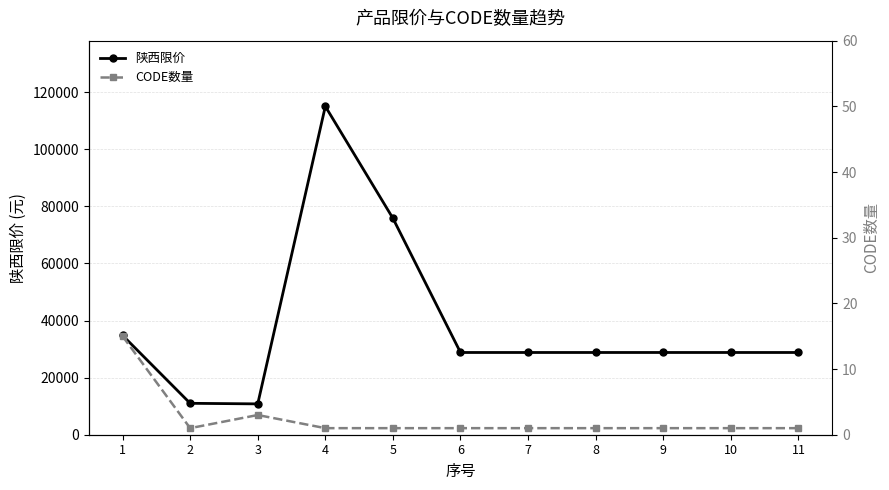

Which label corresponds to the largest value in the chart?

4